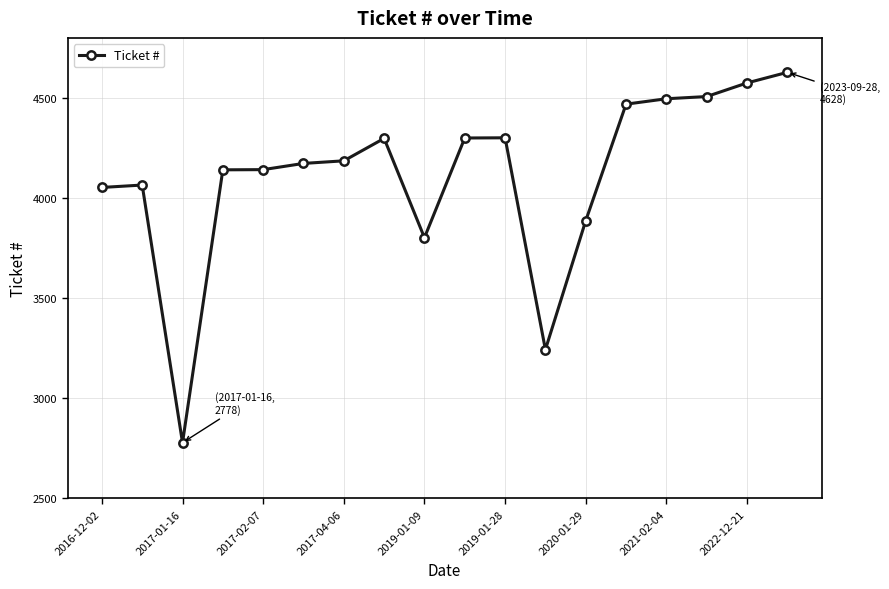

True or false: the data has more than 2 interior local peaks.

True